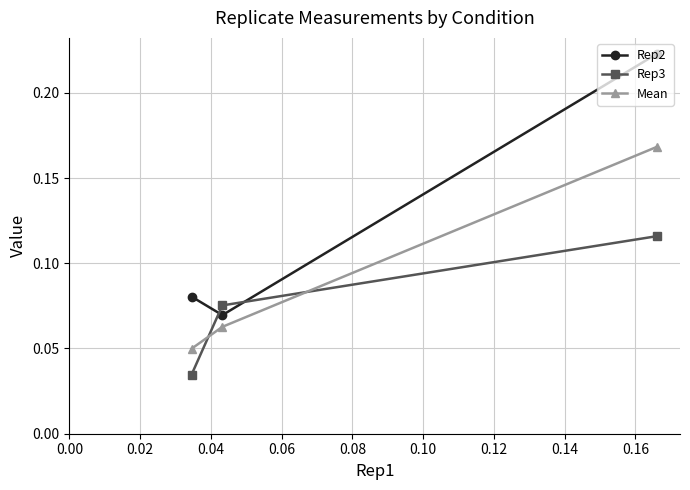

Rank the series by their average value, from lowest to highest.

Rep3, Mean, Rep2